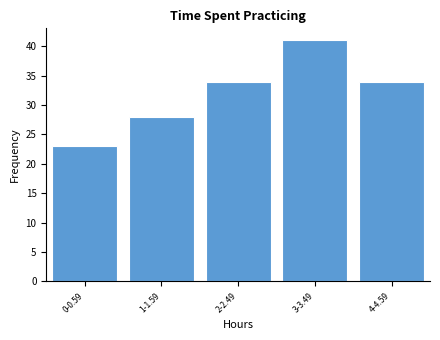

Reading left to right, list all the values displayed in this chart.

0-0.59=23	1-1.59=28	2-2.49=34	3-3.49=41	4-4.59=34